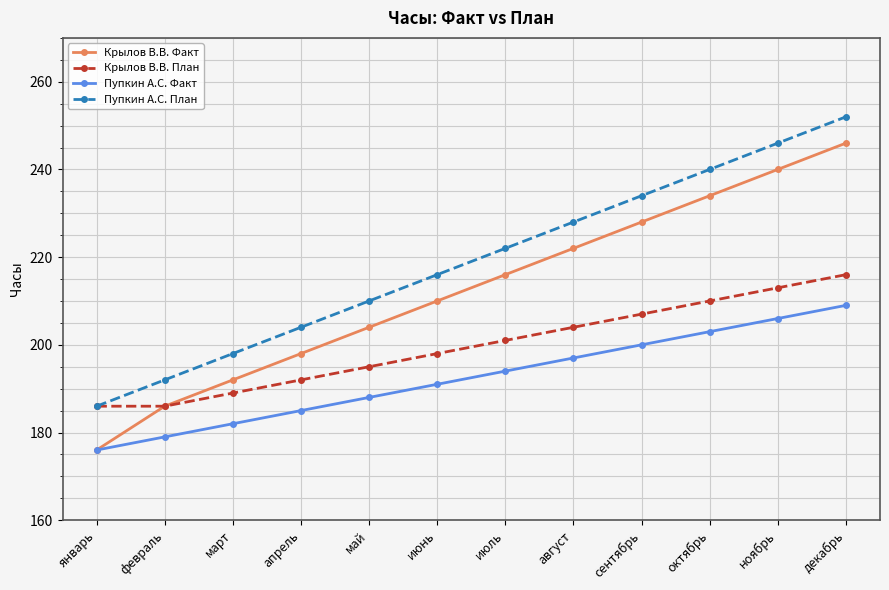

List the series in order of their overall mean, highest first.

Пупкин А.С. План, Крылов В.В. Факт, Крылов В.В. План, Пупкин А.С. Факт